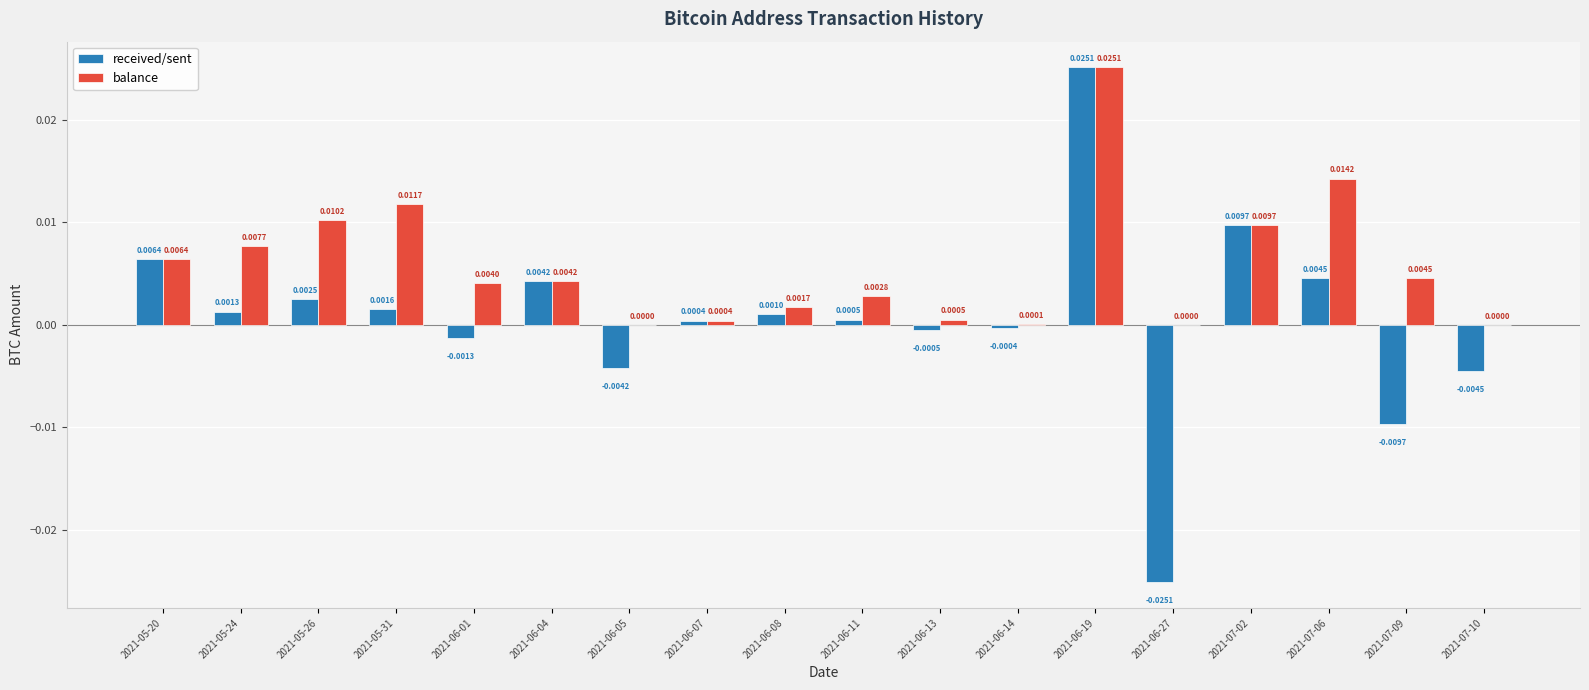

Which series has the largest total across all categories?

balance